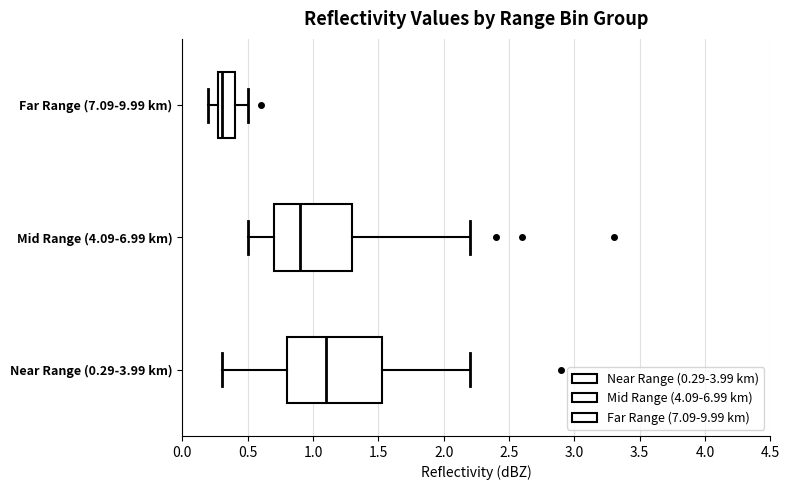

Which box is the widest, from its left edge to its right edge?

Near Range (0.29-3.99 km)